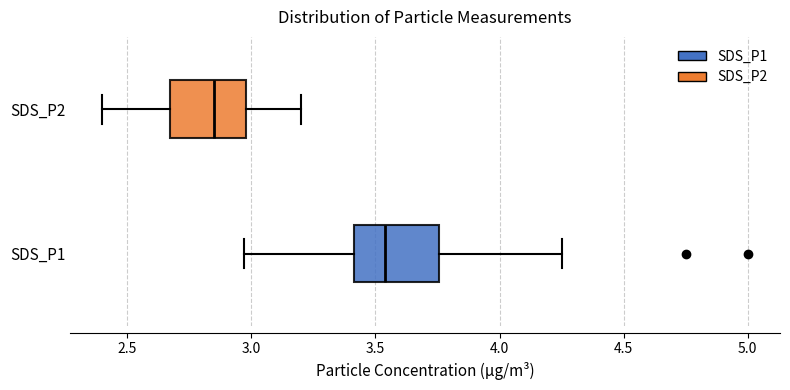

Where is the right edge of the box for SDS_P1 on the x-axis? The values are not printed on the chart, so give them approximately, as read against the axis.

3.75